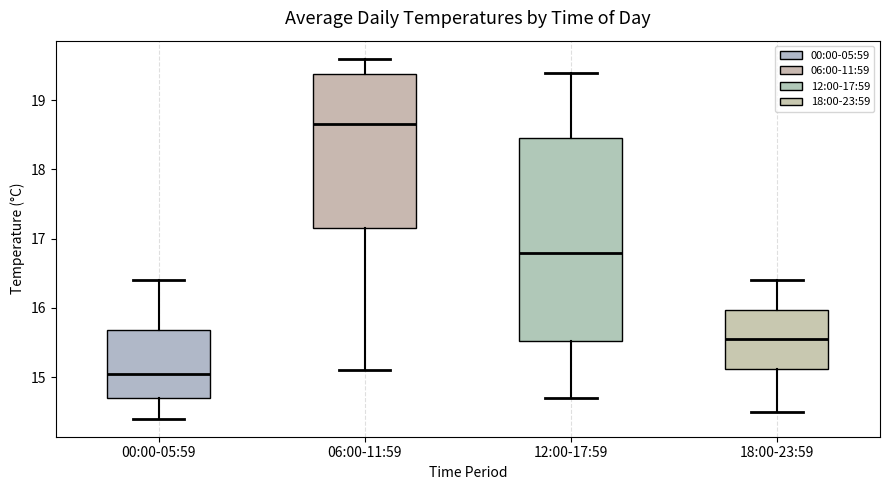

Reading left to right, read every box against the y-axis: the position of its median line, the range the box covers, and the ends of its whiskers. The values are not printed on the chart, so give them approximately, as read against the axis.

00:00-05:59: median 15.1, box 14.7 to 15.7, whiskers 14.4 to 16.4
06:00-11:59: median 18.7, box 17.2 to 19.4, whiskers 15.1 to 19.6
12:00-17:59: median 16.8, box 15.5 to 18.5, whiskers 14.7 to 19.4
18:00-23:59: median 15.6, box 15.1 to 16.0, whiskers 14.5 to 16.4